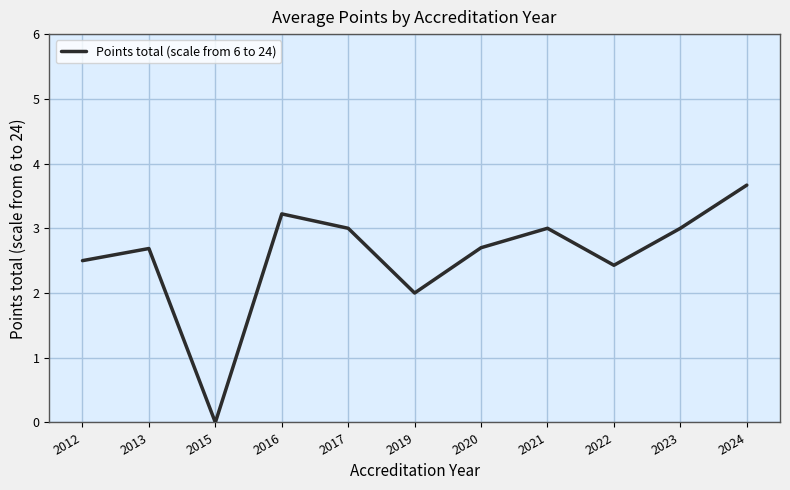

Is this an area chart (filled region under the line)?

No